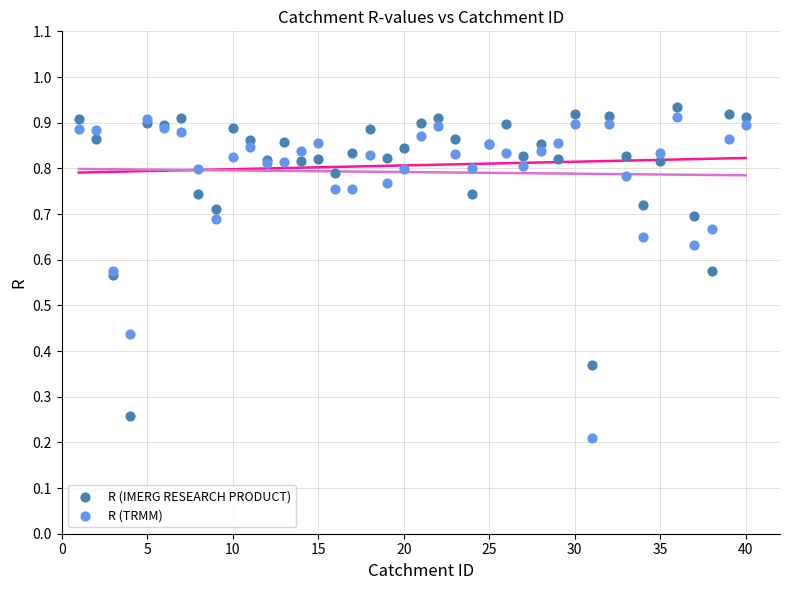

What are all the series names shown in the legend?

R (IMERG RESEARCH PRODUCT), R (TRMM)